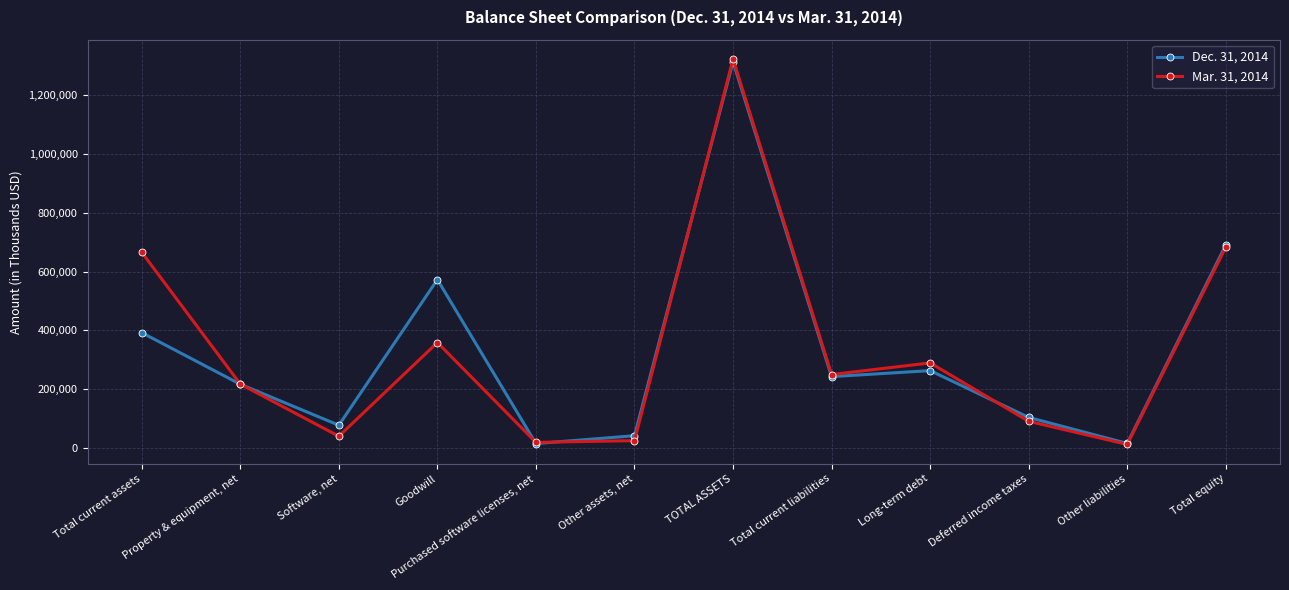

True or false: Mar. 31, 2014 and Dec. 31, 2014 cross at least once.

True